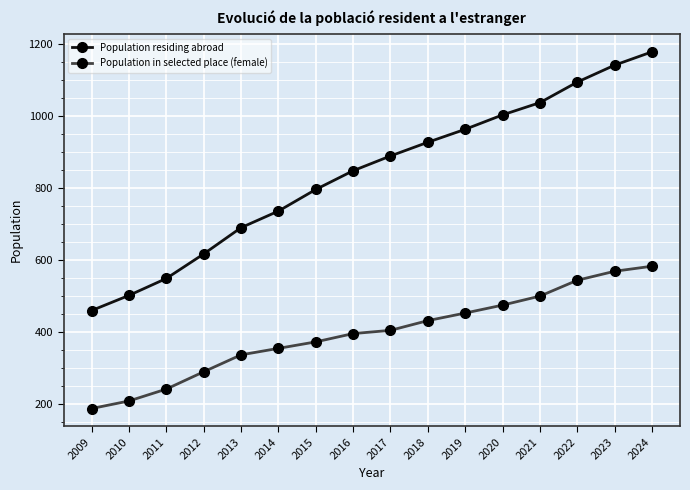

List the labels in order of Population residing abroad value, smallest first.

2009, 2010, 2011, 2012, 2013, 2014, 2015, 2016, 2017, 2018, 2019, 2020, 2021, 2022, 2023, 2024